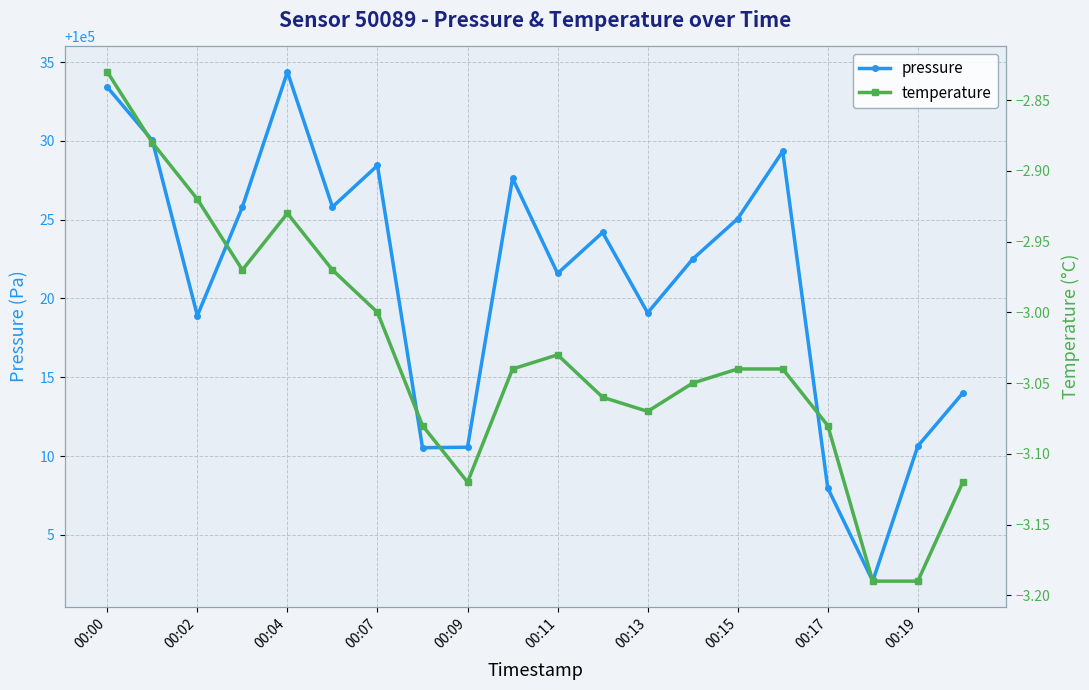

Is this an area chart (filled region under the line)?

No